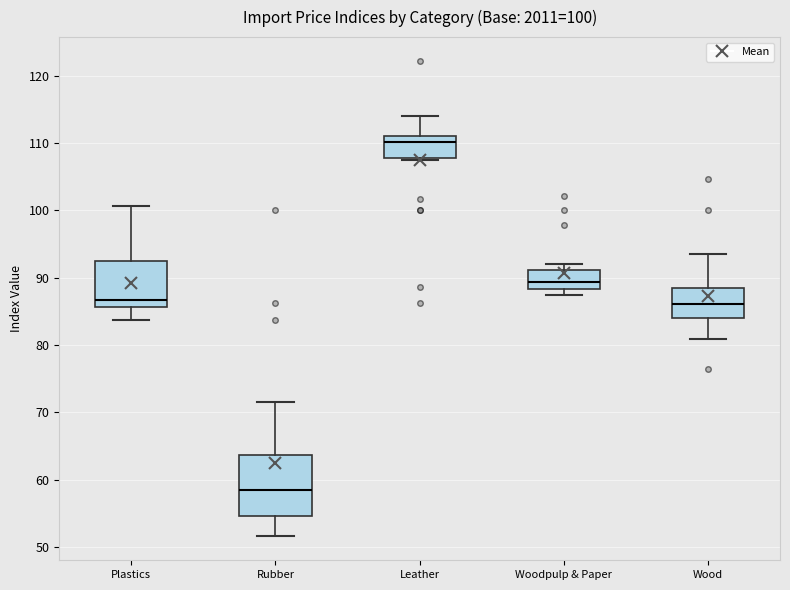

Which box's median line is the lowest?

Rubber